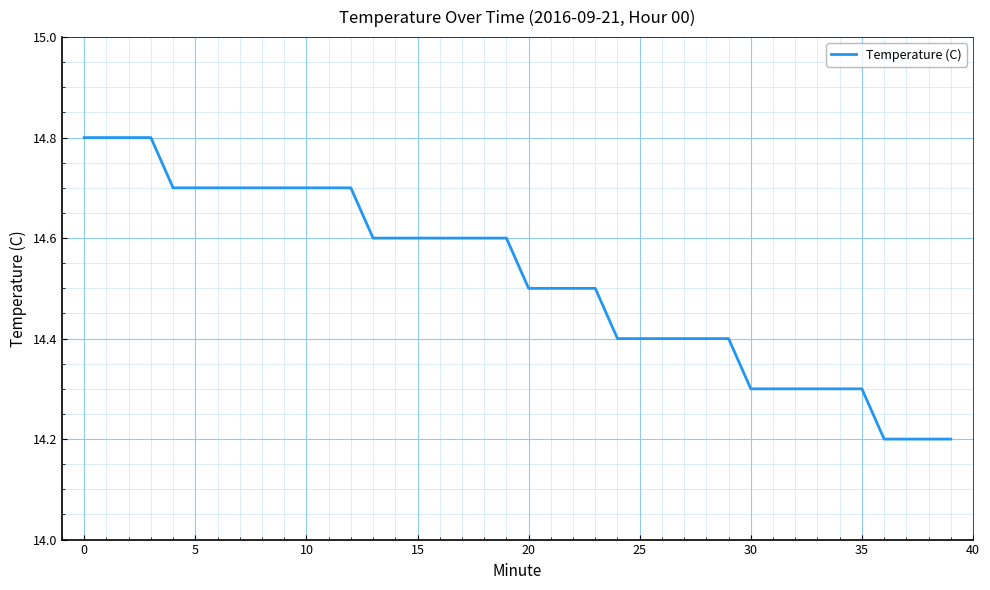

What is the sum of all values?

580.7